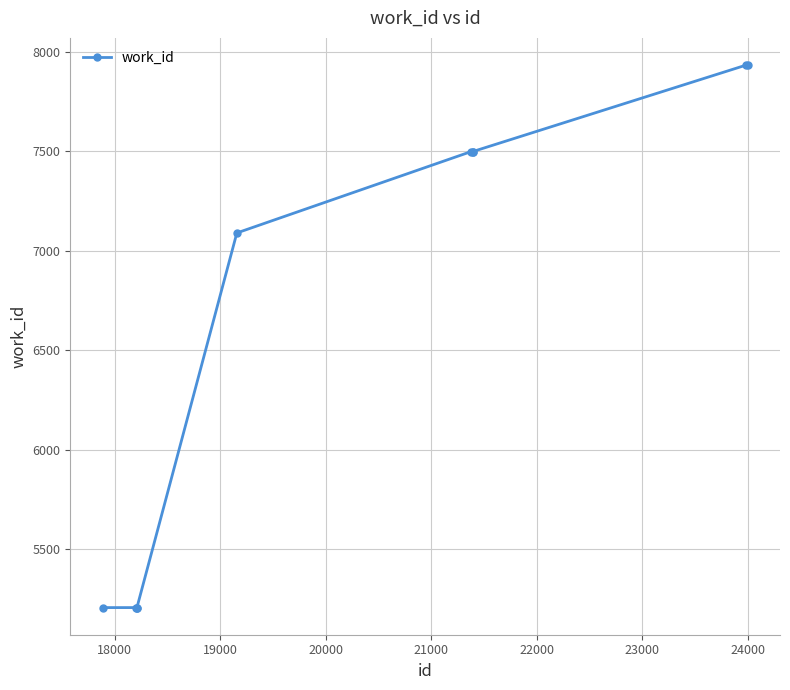

What is the sum of all values?

66273